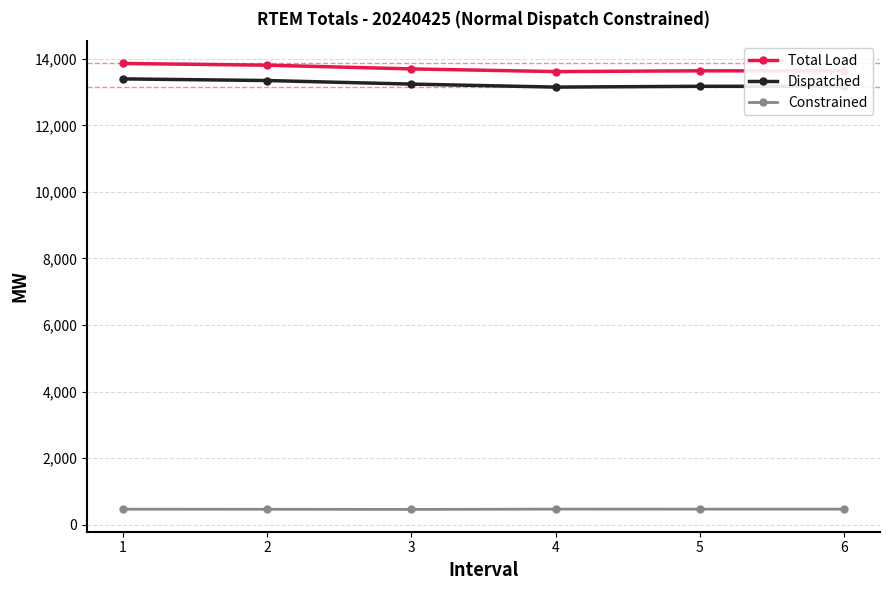

What is the minimum value for Dispatched?

13150.2